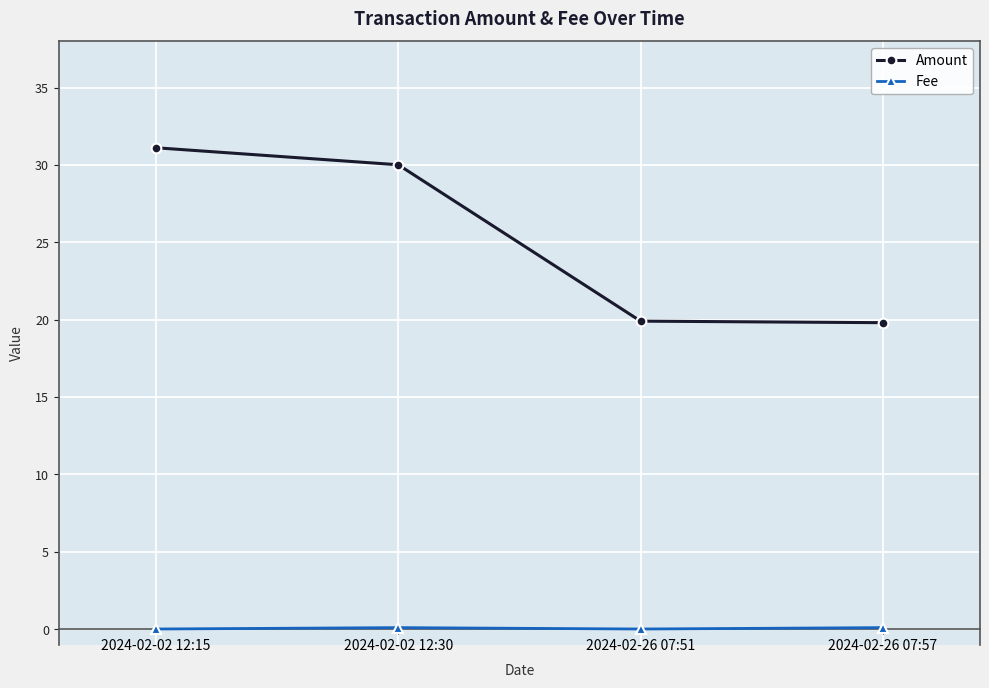

Is the value of Amount at 2024-02-02 12:15 greater than the value of Fee at 2024-02-26 07:57?

Yes